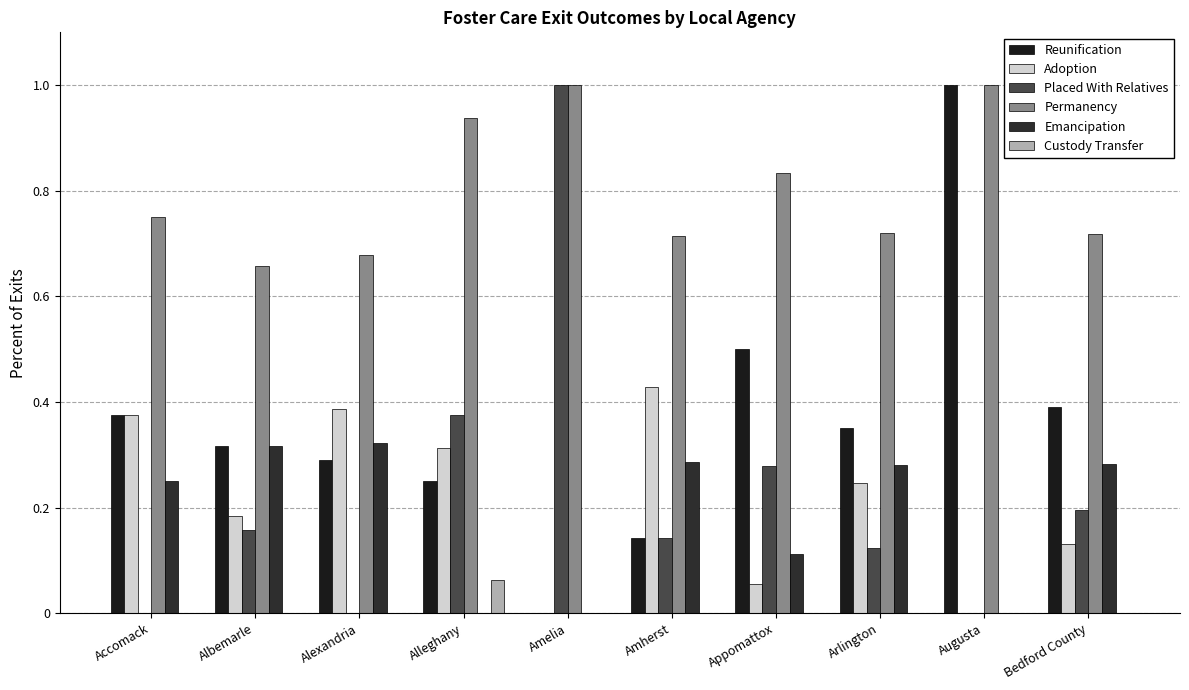

How many categories are shown in the chart?

10